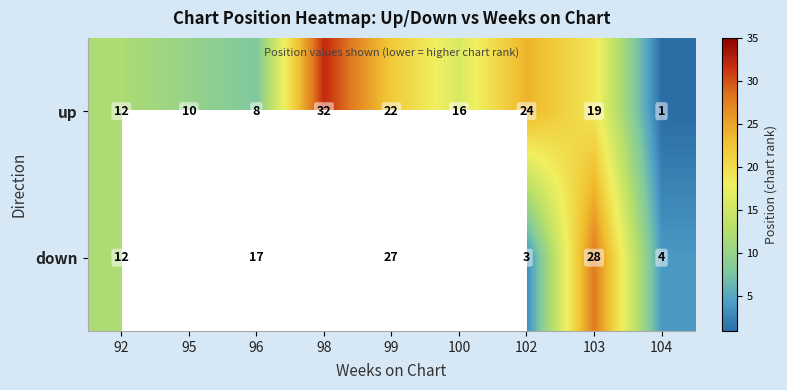

Which has a higher value, 92 or 104?

92